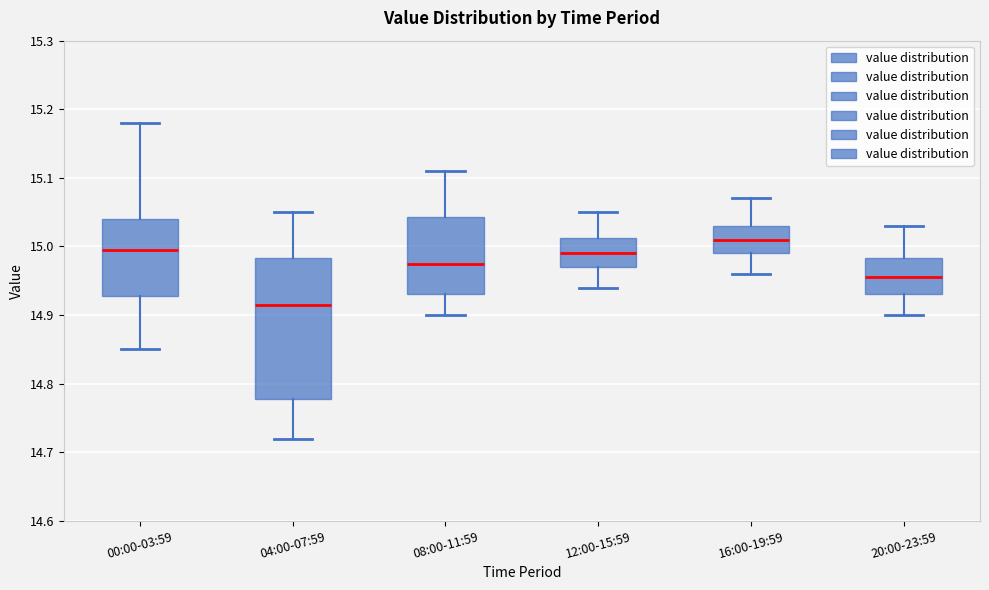

Which box's median line is the lowest?

04:00-07:59